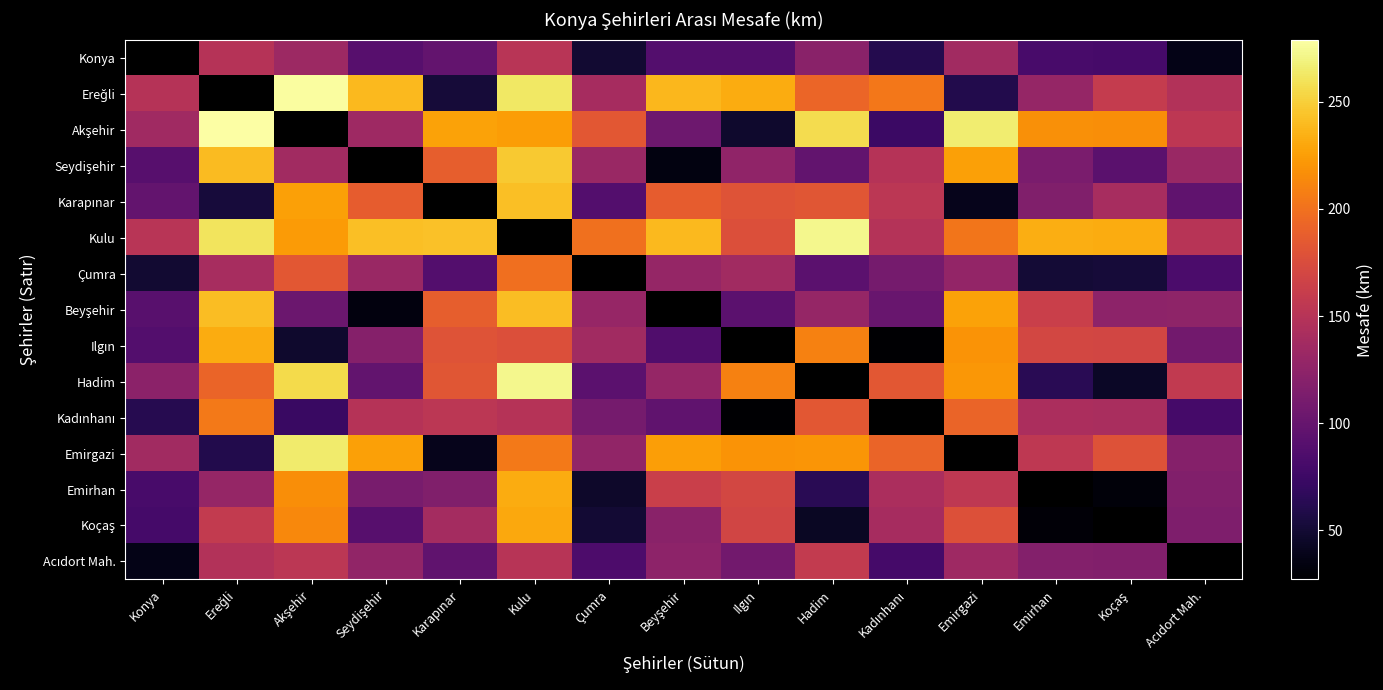

What is the difference between the maximum and minimum values in the Kadınhanı series?

178.0